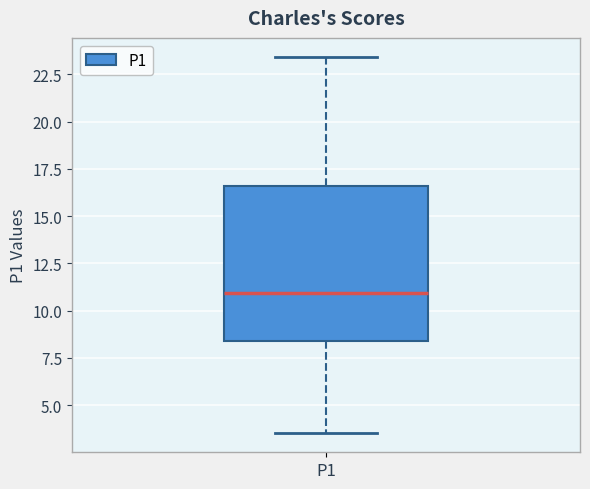

Transcribe this box plot: give where the median line is, the range the box spans, and where the two whiskers end, as read against the y-axis. The values are not printed on the chart, so give them approximately, as read against the axis.

median 11.0, box 8.5 to 16.5, whiskers 3.5 to 23.5